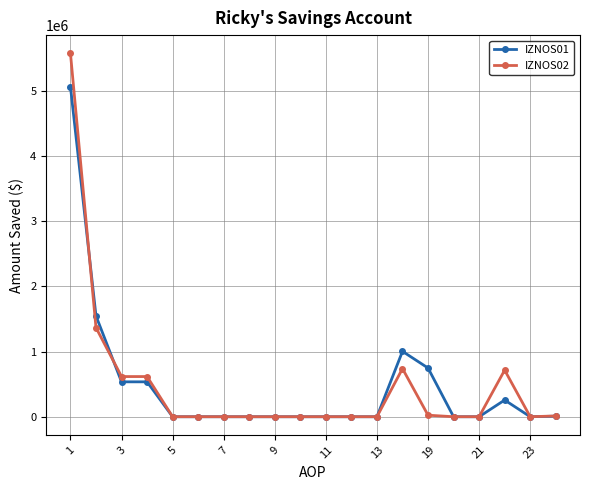

Rank the series by their maximum value, from lowest to highest.

IZNOS01, IZNOS02